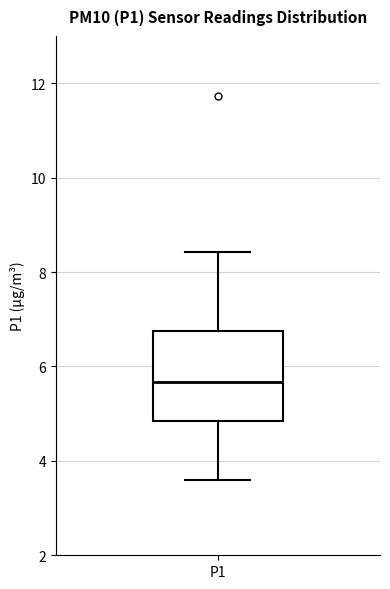

Transcribe this box plot: give where the median line is, the range the box spans, and where the two whiskers end, as read against the y-axis. The values are not printed on the chart, so give them approximately, as read against the axis.

median 5.6, box 4.8 to 6.8, whiskers 3.6 to 8.4